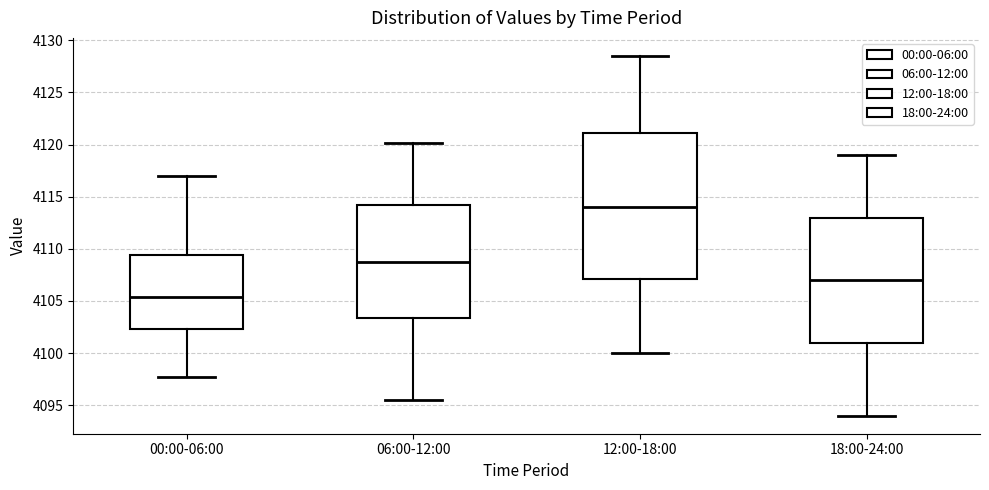

Where does the lower whisker of the box for 18:00-24:00 end on the y-axis? The values are not printed on the chart, so give them approximately, as read against the axis.

4094.0